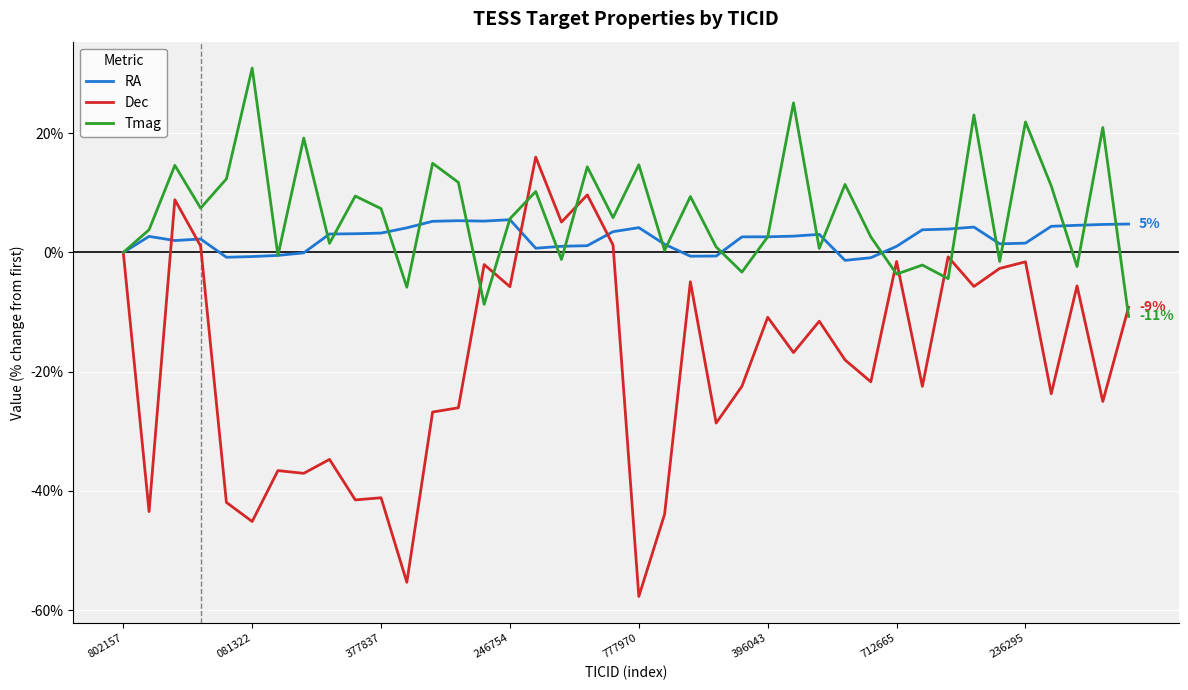

What is the average value of the Tmag series?

6.8